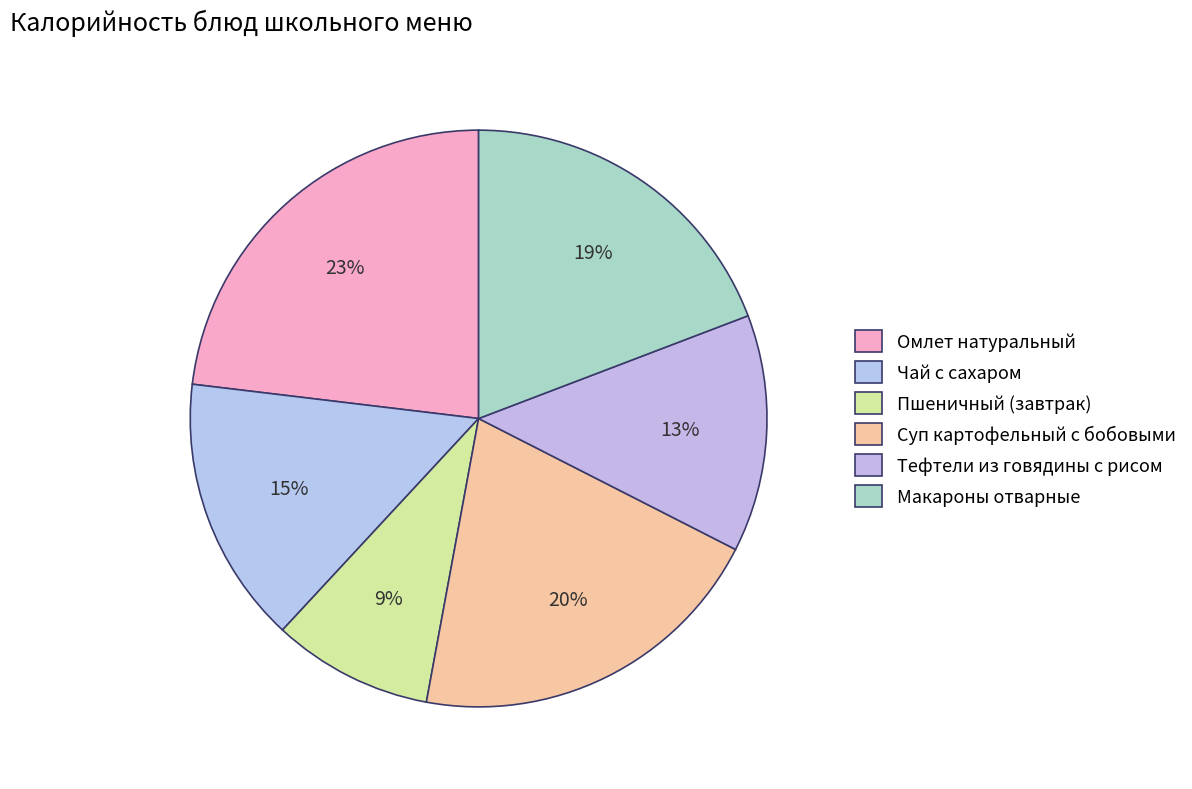

True or false: Макароны отварные accounts for 12% of the total.

False